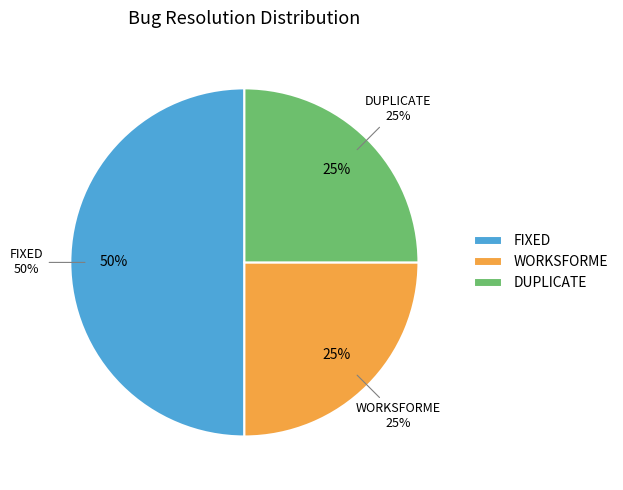

Between WORKSFORME and FIXED, which is larger?

FIXED